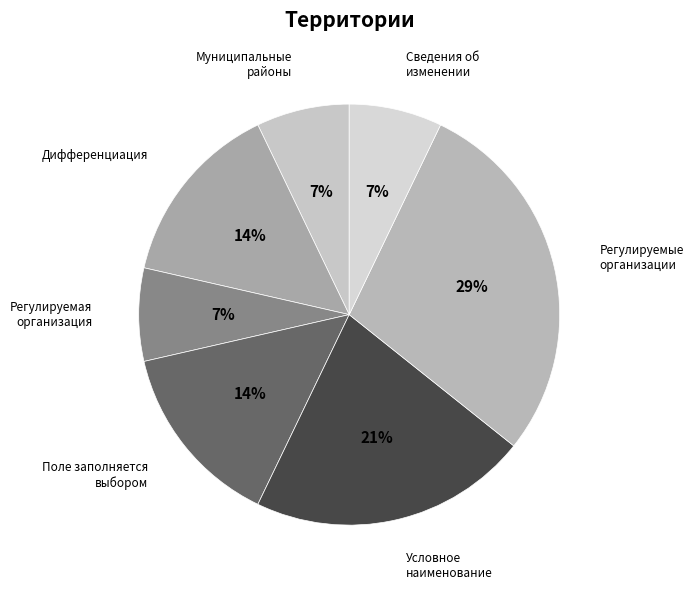

Count the number of slices in the pie.

7